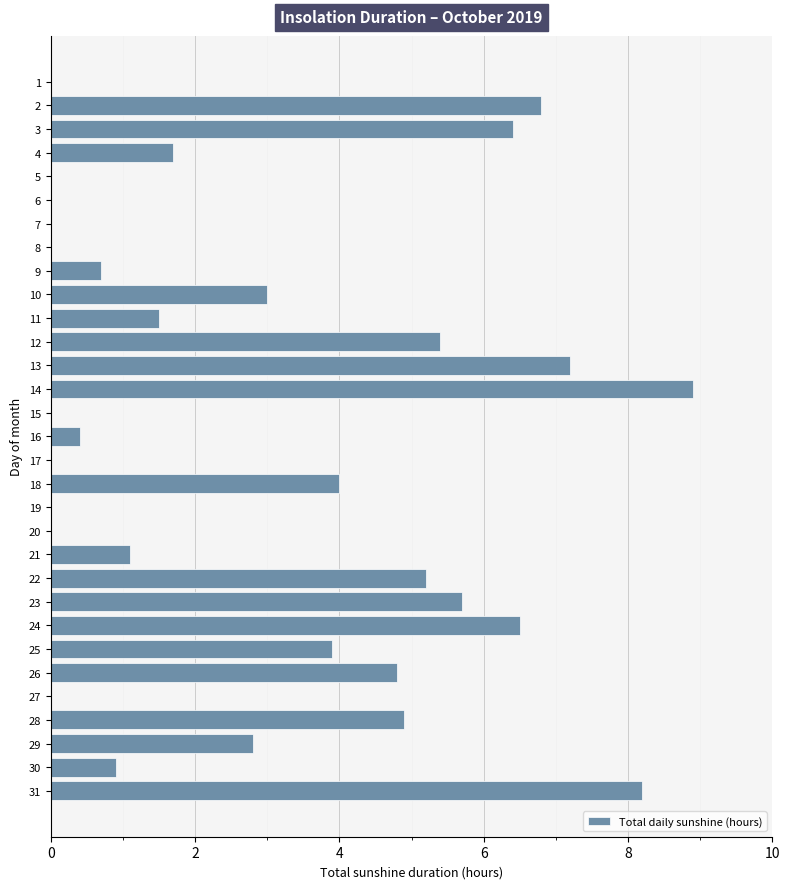

What is the sum of all values?

90.0